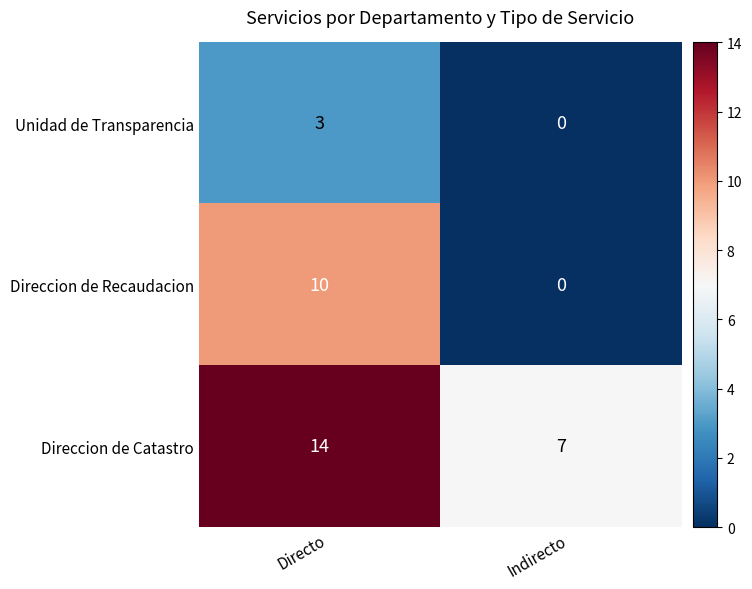

Which series changed the most between Directo and Indirecto?

Direccion de Recaudacion